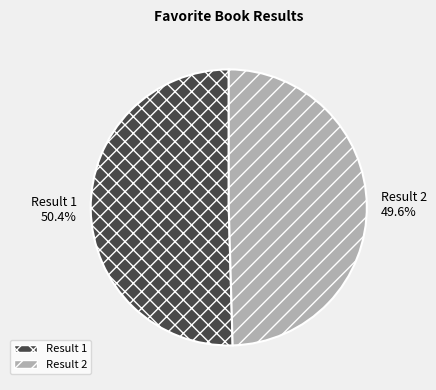

What is the total percentage of Result 1 50.4% and Result 2 49.6%?

100.0%